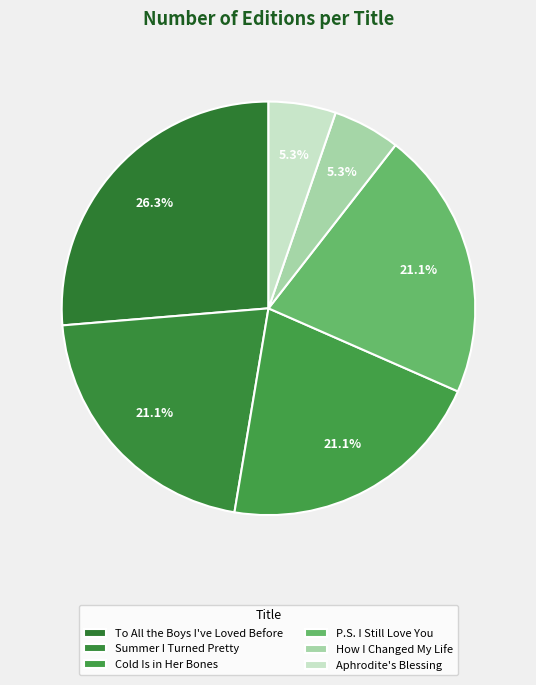

Combined, do Aphrodite's Blessing and How I Changed My Life account for over 50%?

No